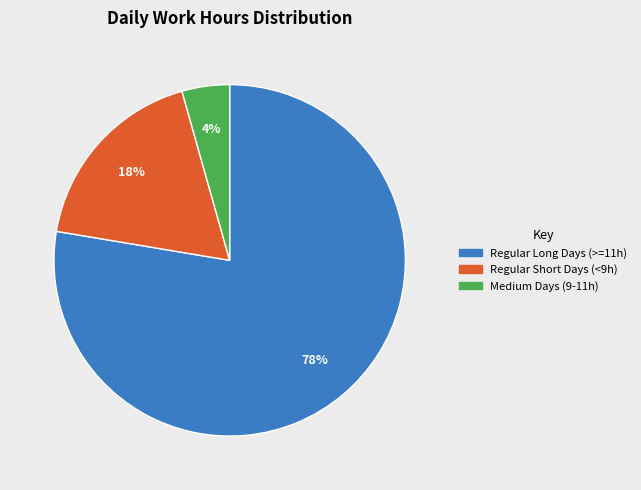

To the nearest percent, what is the average slice percentage?

33%